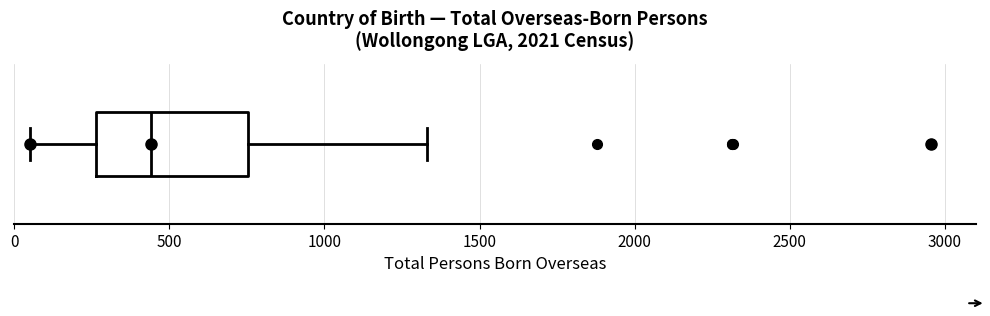

Read this box plot against the x-axis: the position of the median line, the range covered by the box, and the ends of both whiskers. The values are not printed on the chart, so give them approximately, as read against the axis.

median 450, box 250 to 750, whiskers 50 to 1350